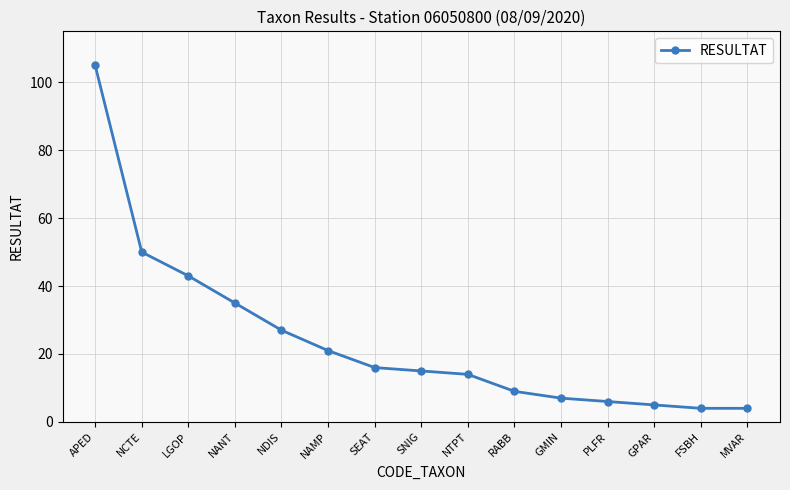

Count the number of data series in this chart.

1